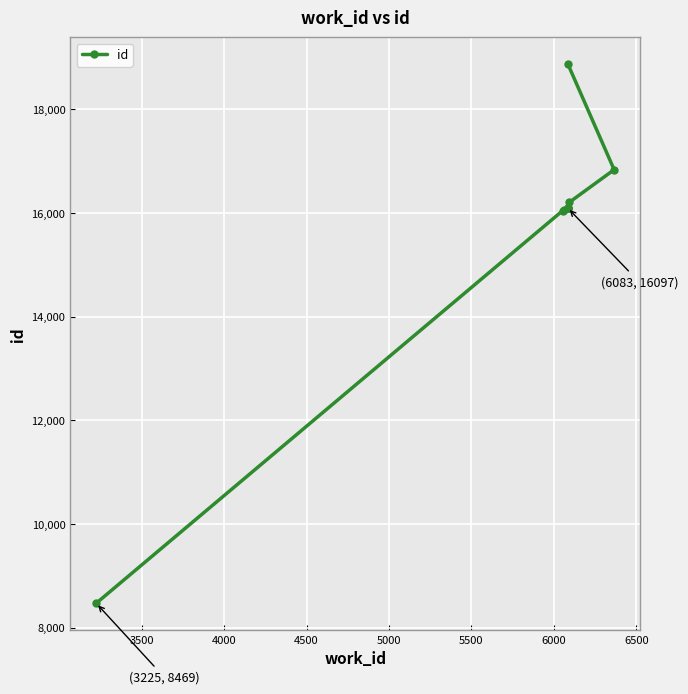

The value at 9 is 27393. True or false?

False